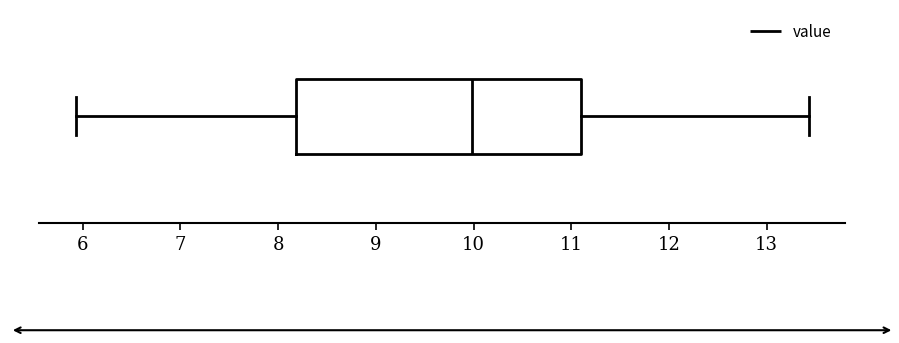

Where does the left whisker of the box end on the x-axis? The values are not printed on the chart, so give them approximately, as read against the axis.

5.9